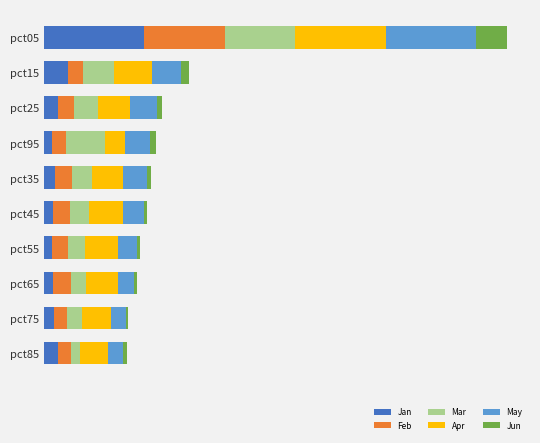

What are all the series names shown in the legend?

Jan, Feb, Mar, Apr, May, Jun